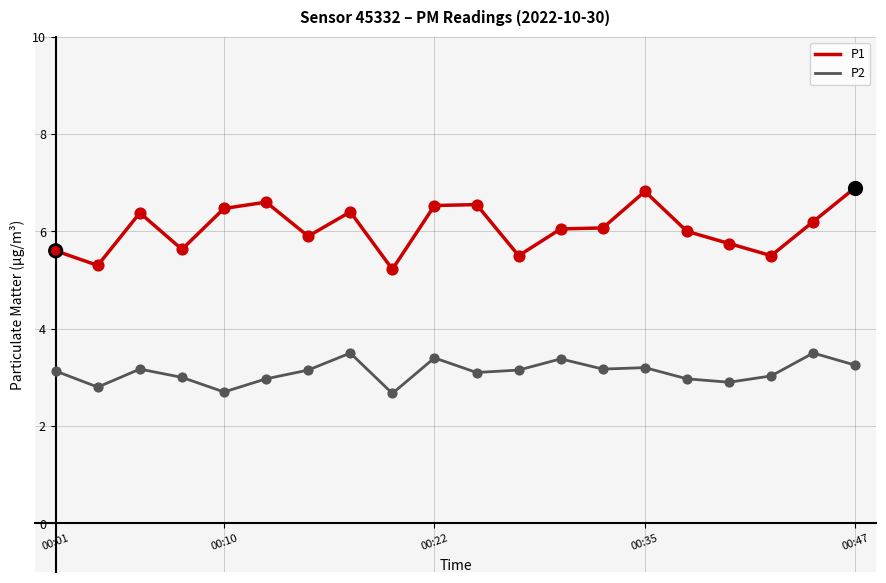

Which series has the largest total across all categories?

P1